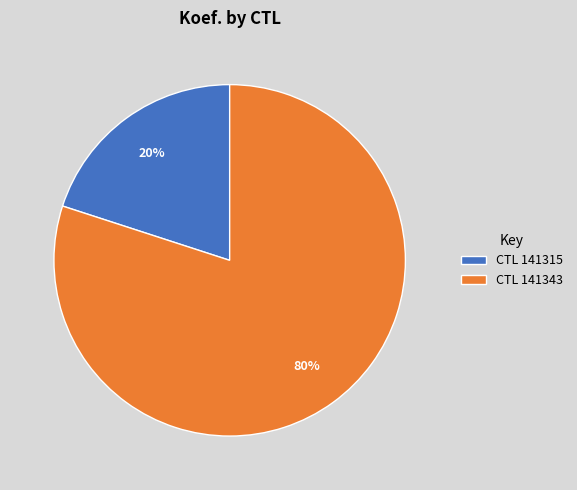

To the nearest percent, what is the combined percentage of CTL 141315 and CTL 141343?

100%